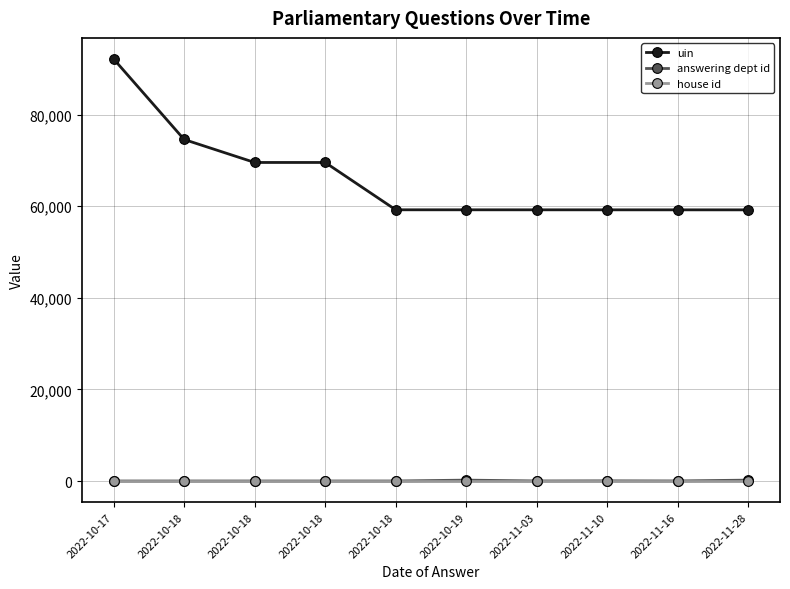

True or false: house id and answering dept id cross at least once.

False